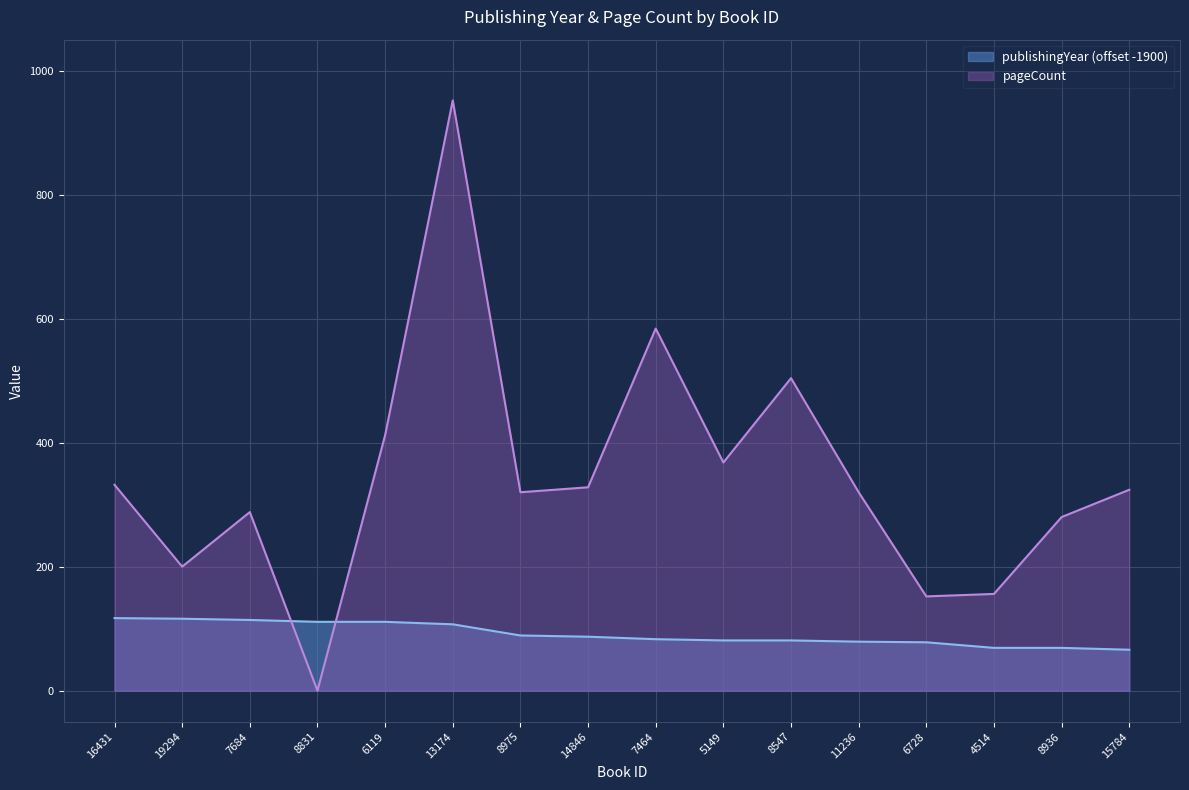

True or false: publishingYear has more than 0 points higher than both neighbors.

False